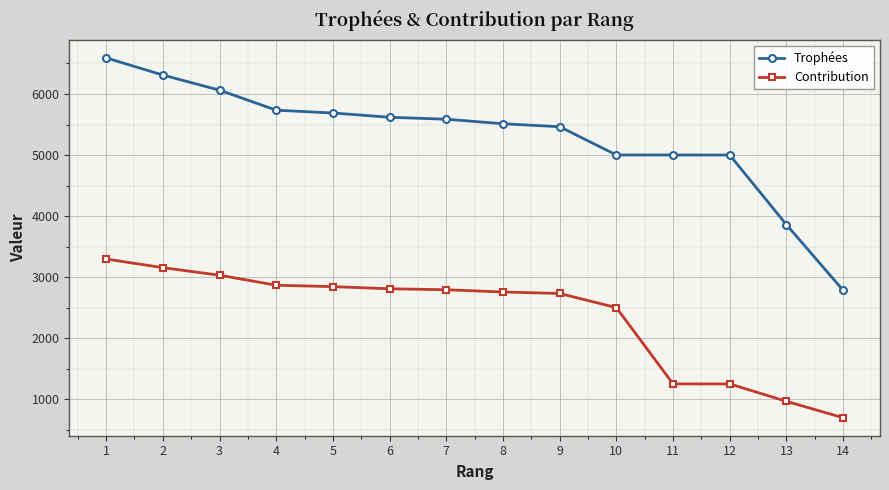

What is the value of the Trophées point at the 11th from the left?

5001